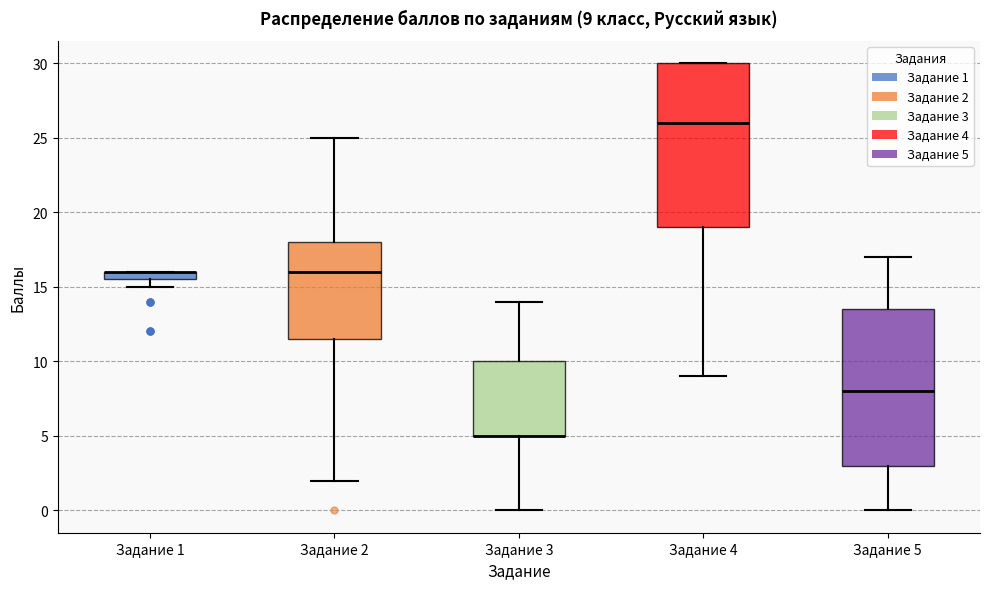

Comparing the boxes themselves (not the whiskers), which one is the tallest?

Задание 4